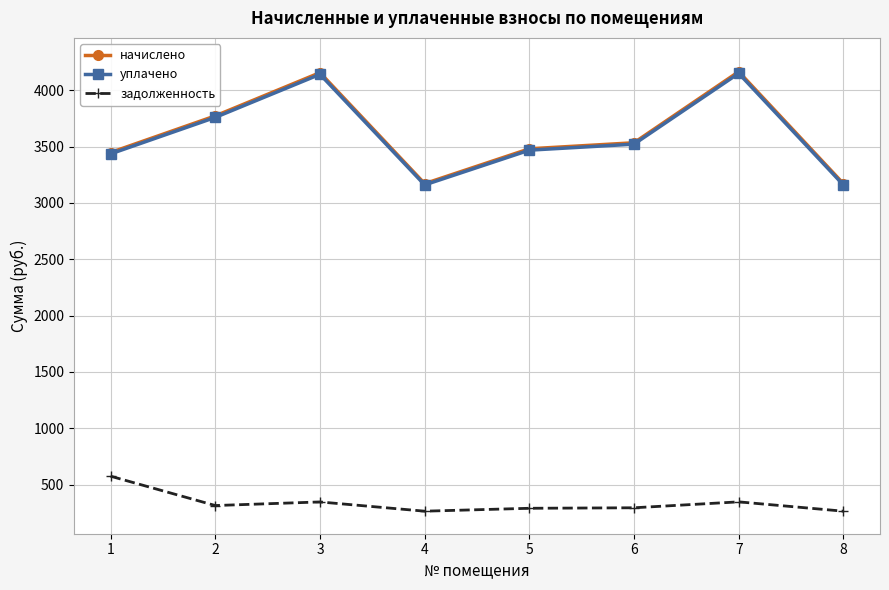

At how many categories does at least one series exceed 1239?

8